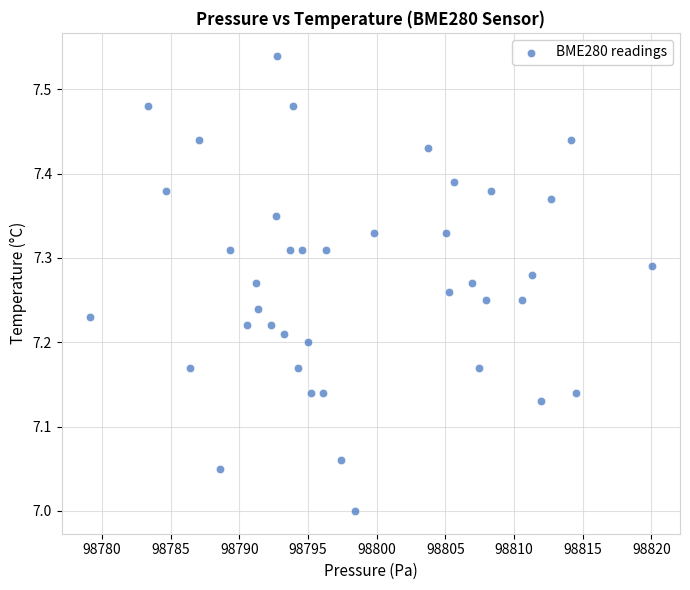

What is the range of Y values (max minus min)?

0.5